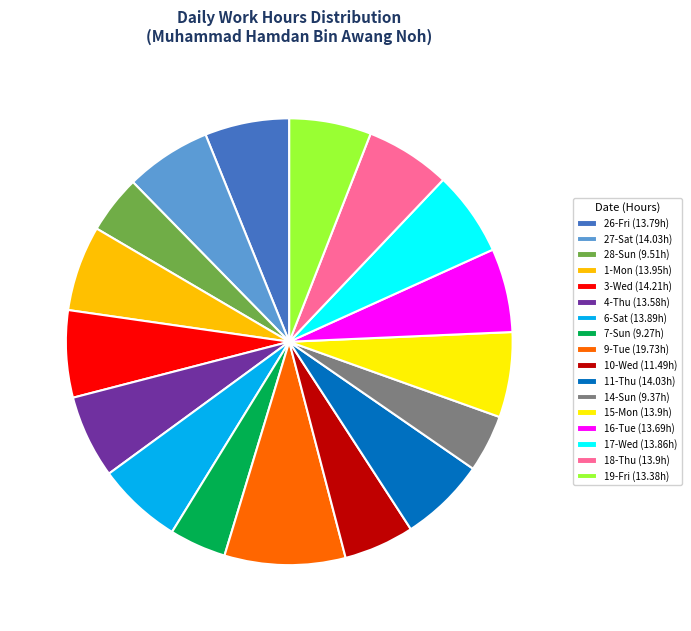

Combined, do 11-Thu (14.03h) and 9-Tue (19.73h) account for over 50%?

No